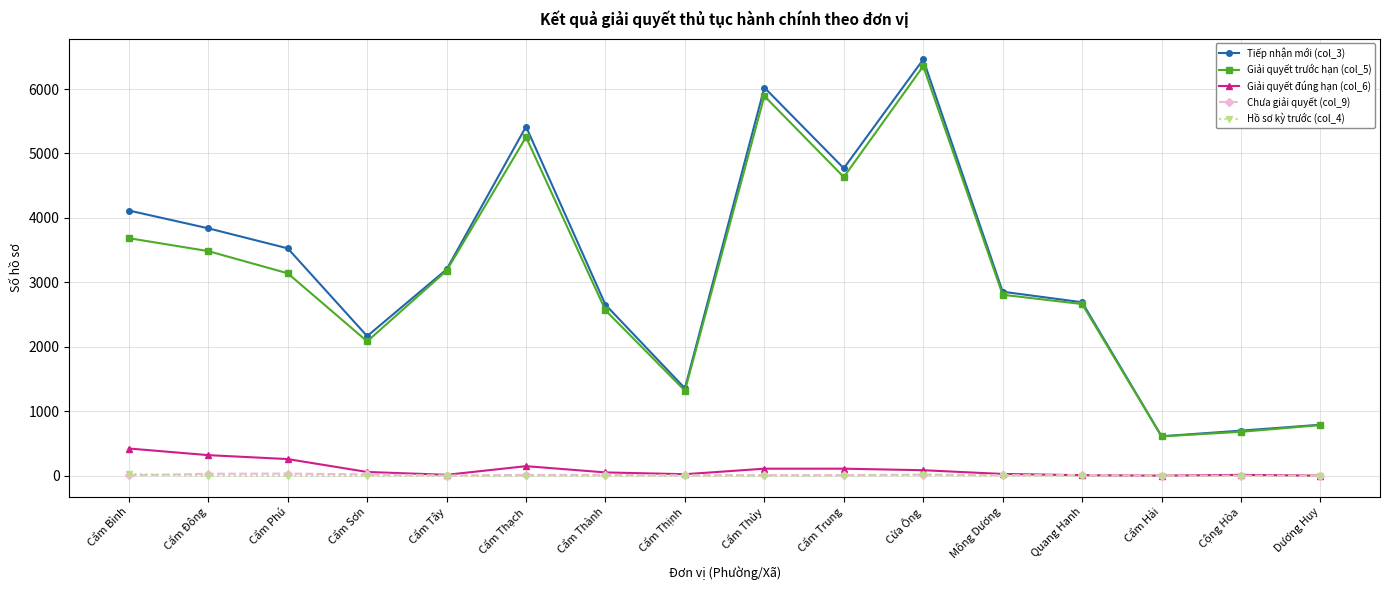

True or false: Chưa giải quyết (col_9) has more than 0 interior local peaks.

True